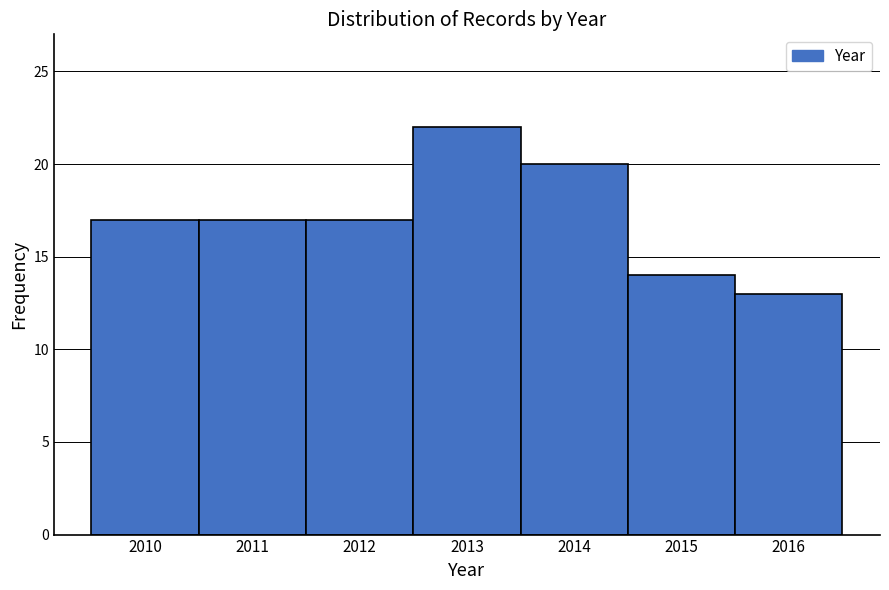

What is the height of the bar covering 2014.5 to 2015.5 on the x-axis? The values are not printed on the chart, so give them approximately, as read against the axis.

14